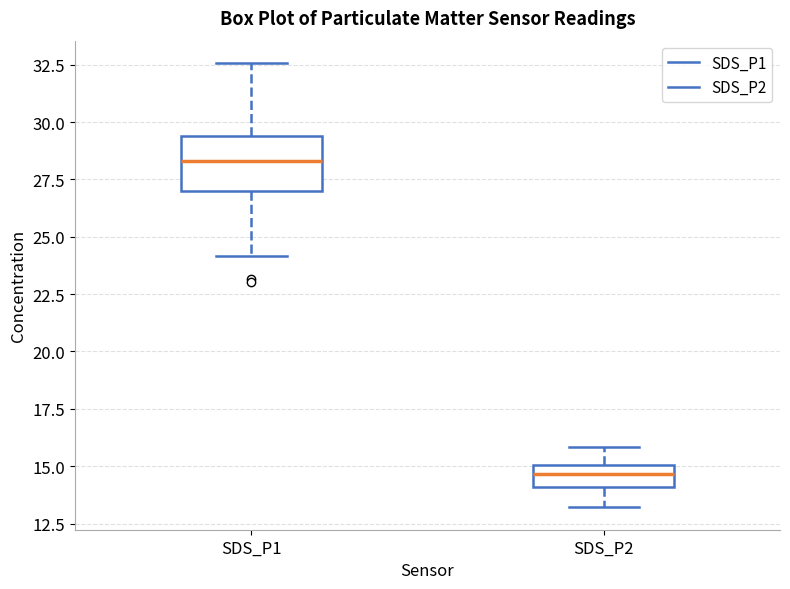

Comparing the boxes themselves (not the whiskers), which one is the tallest?

SDS_P1